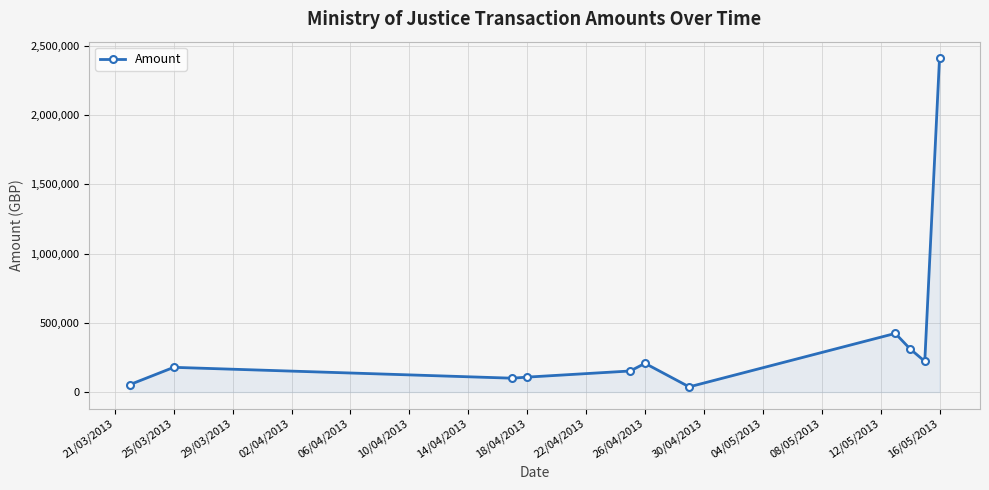

What is the value of the 3rd point from the left?

99820.8